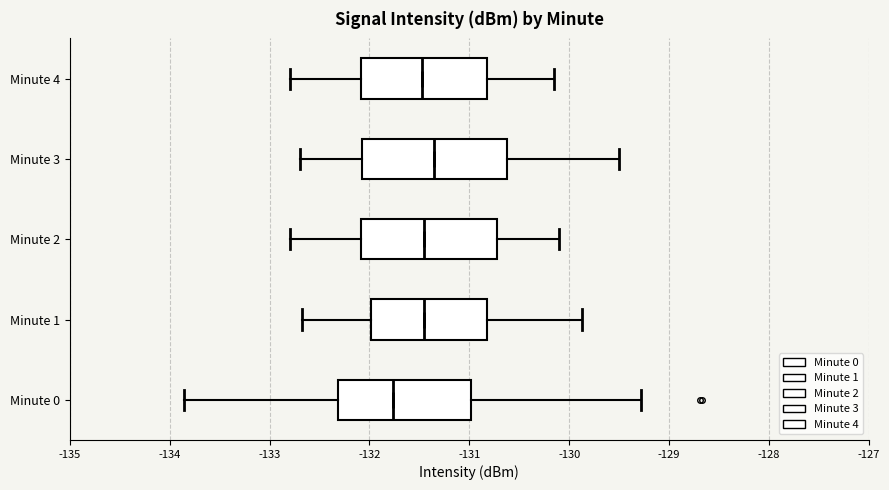

Where does the median line of the box for Minute 1 sit on the x-axis? The values are not printed on the chart, so give them approximately, as read against the axis.

-131.4